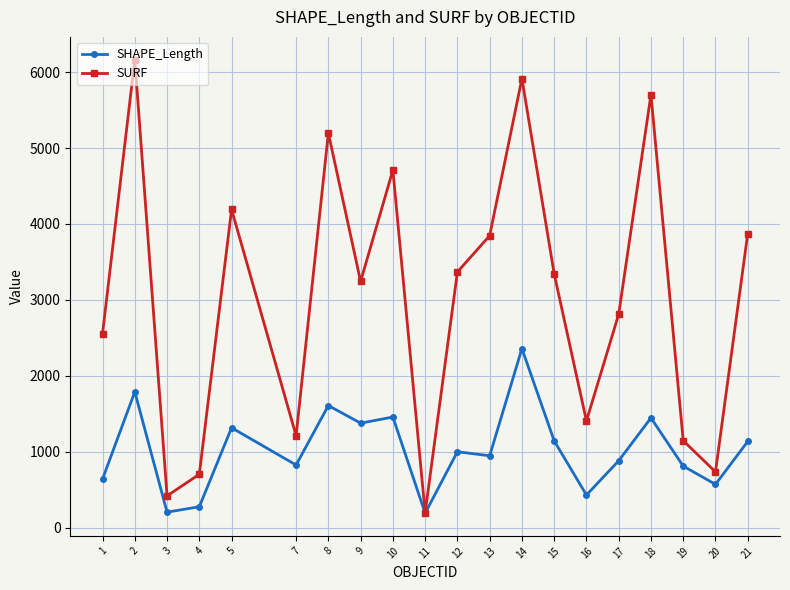

How many data points does each series have?

20